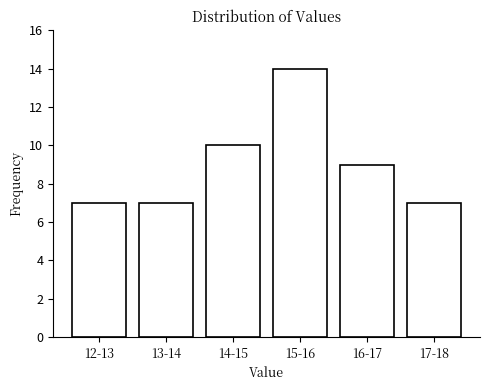

Reading left to right, what are all the values shown in this chart?

7	7	10	14	9	7